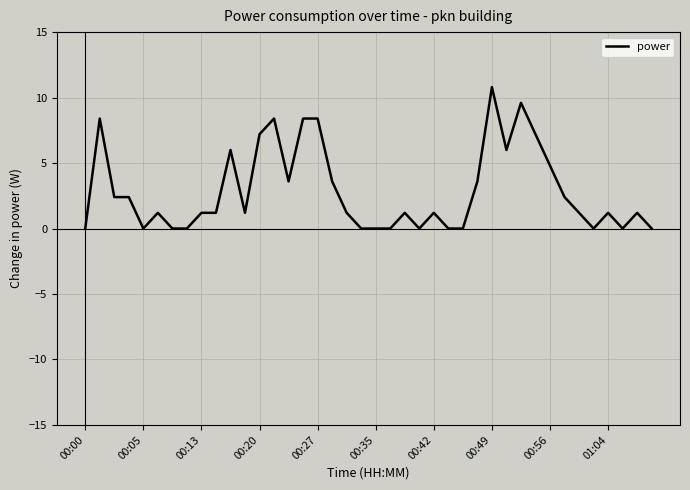

What is the maximum value shown in the chart?

10.8